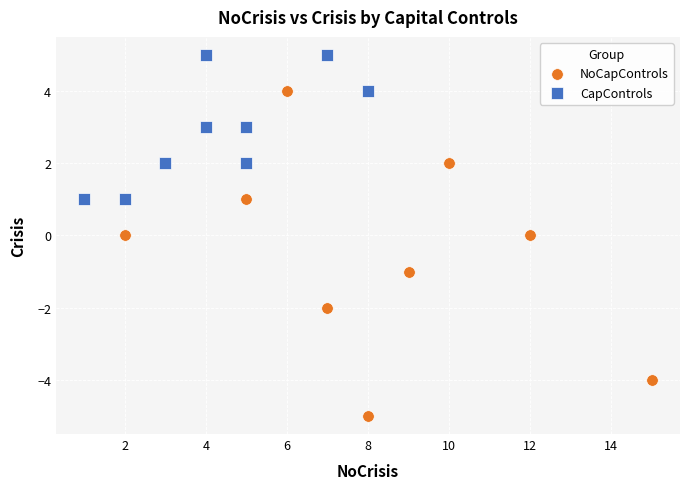

Which series has the largest Y range (max minus min)?

NoCapControls